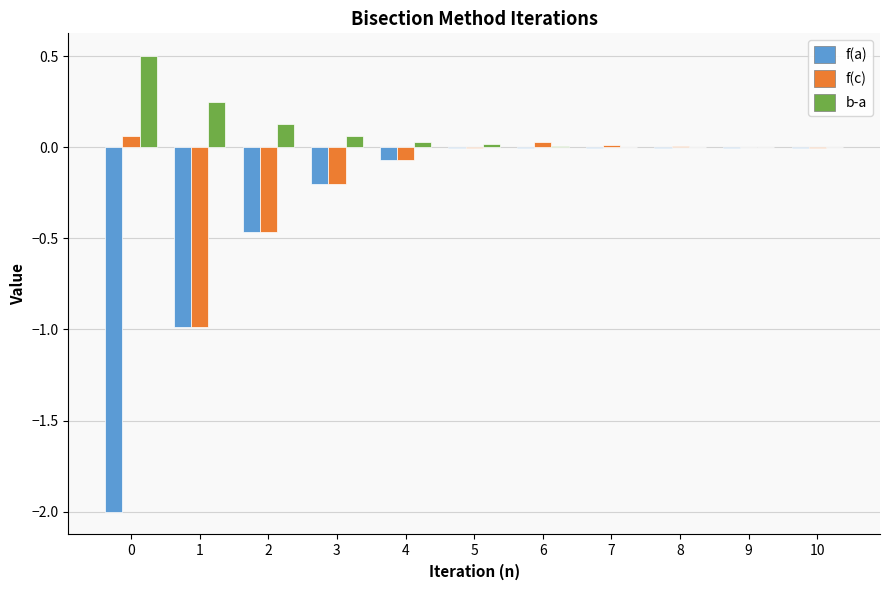

What is the sum of all f(a) values?

-3.7